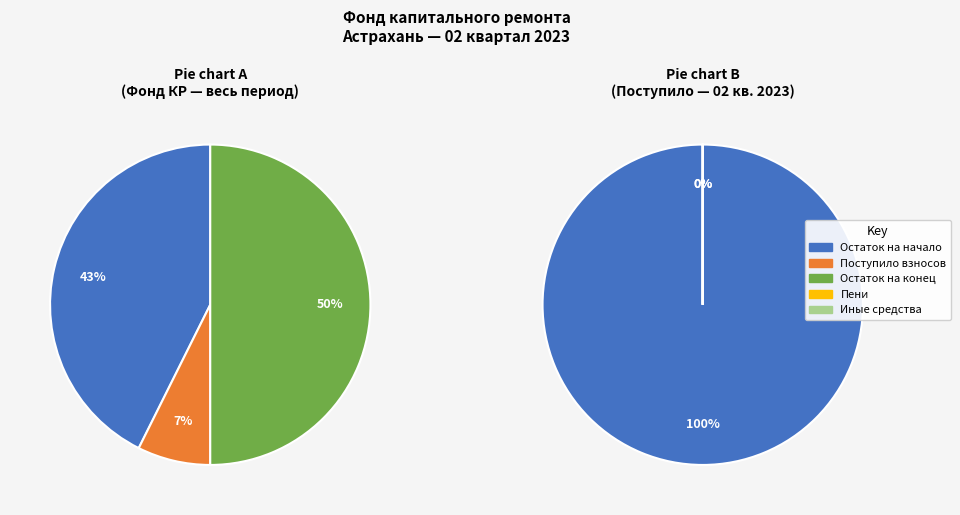

Is there any slice that represents more than half of the pie?

No